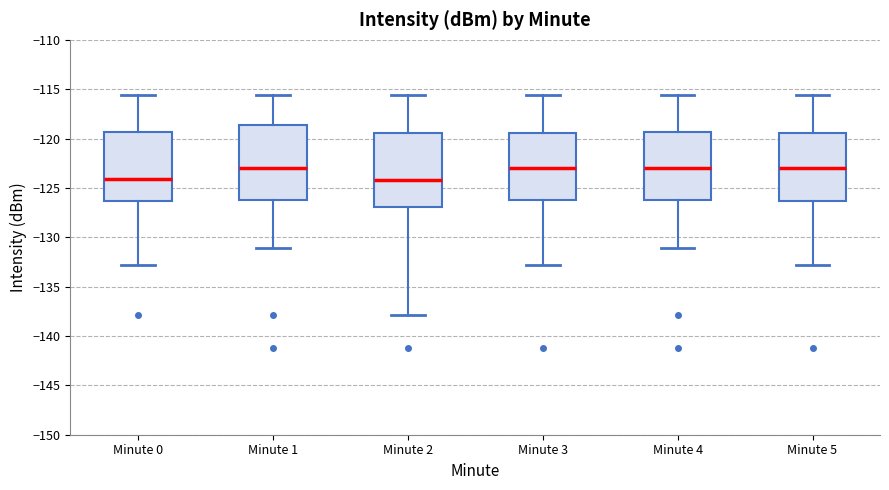

Where is the upper edge of the box for Minute 4 on the y-axis? The values are not printed on the chart, so give them approximately, as read against the axis.

-119.5